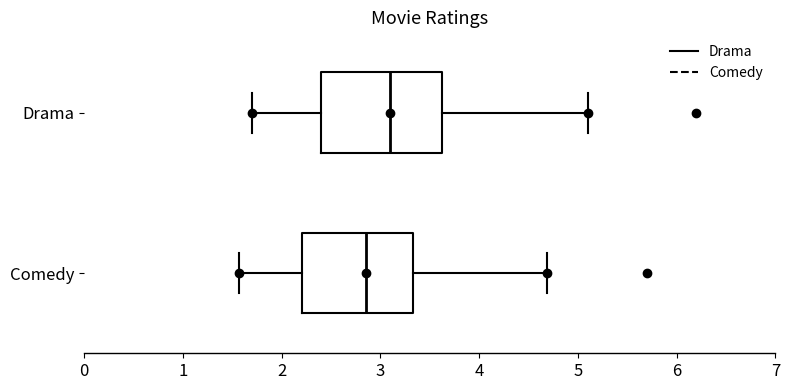

Which box has the furthest to the right median line?

Drama